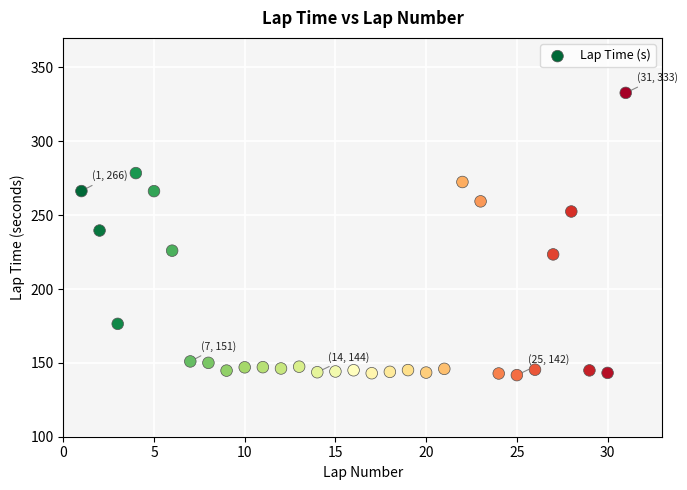

What is the range of X values (max minus min)?

30.0